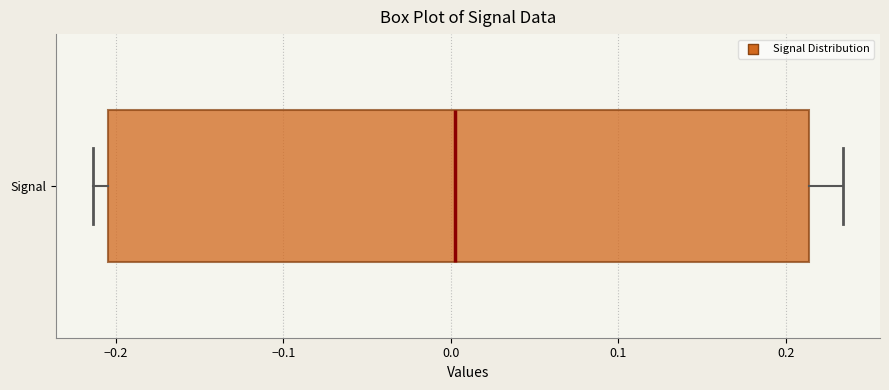

Read this box plot against the x-axis: the position of the median line, the range covered by the box, and the ends of both whiskers. The values are not printed on the chart, so give them approximately, as read against the axis.

median 0.00, box -0.20 to 0.21, whiskers -0.21 to 0.23